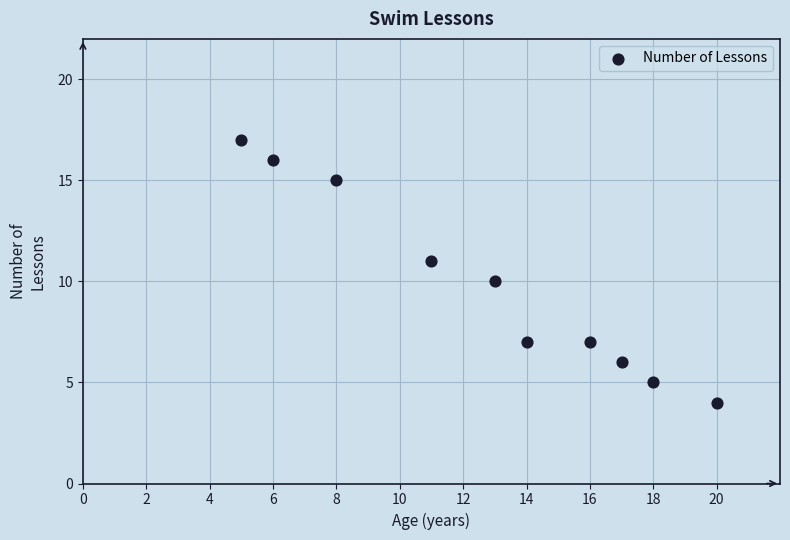

What is the range of X values (max minus min)?

15